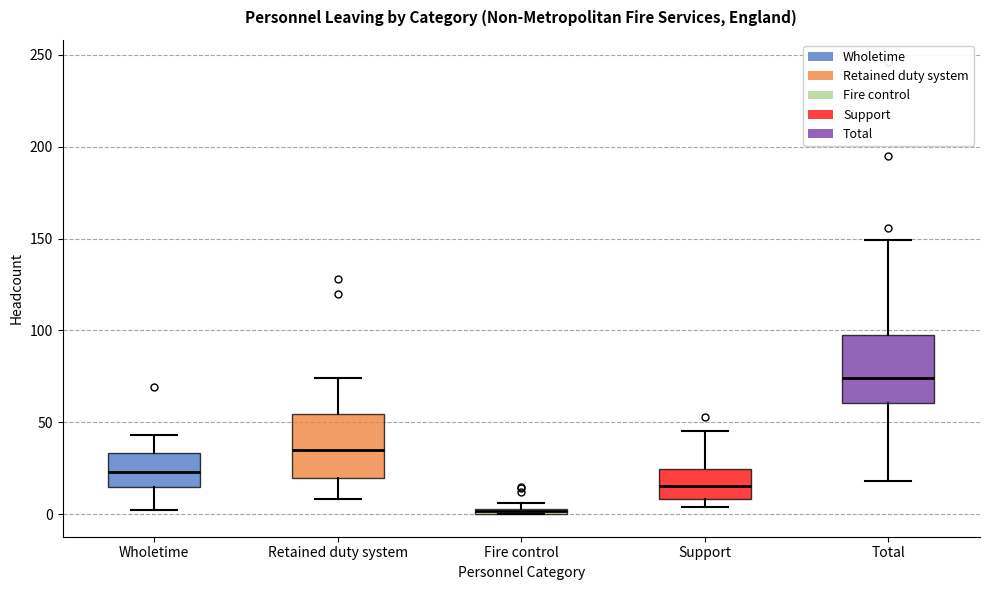

Where does the median line of the box for Support sit on the y-axis? The values are not printed on the chart, so give them approximately, as read against the axis.

15